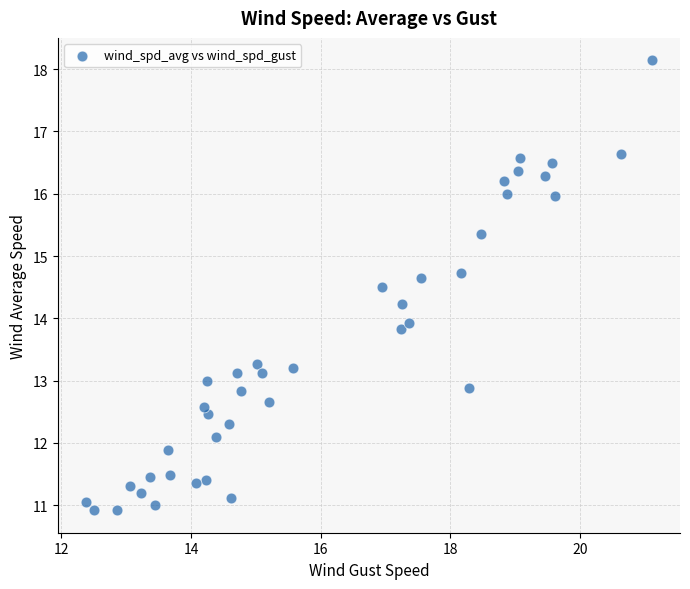

What is the range of X values (max minus min)?

8.7